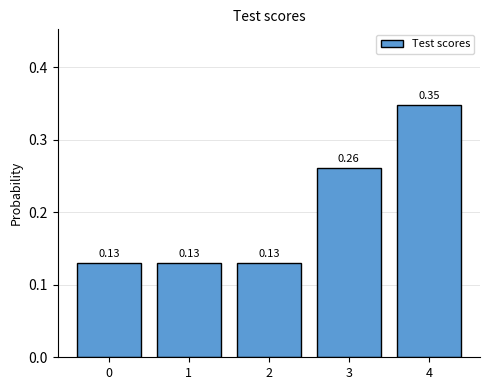

What is the sum of all values?

1.0